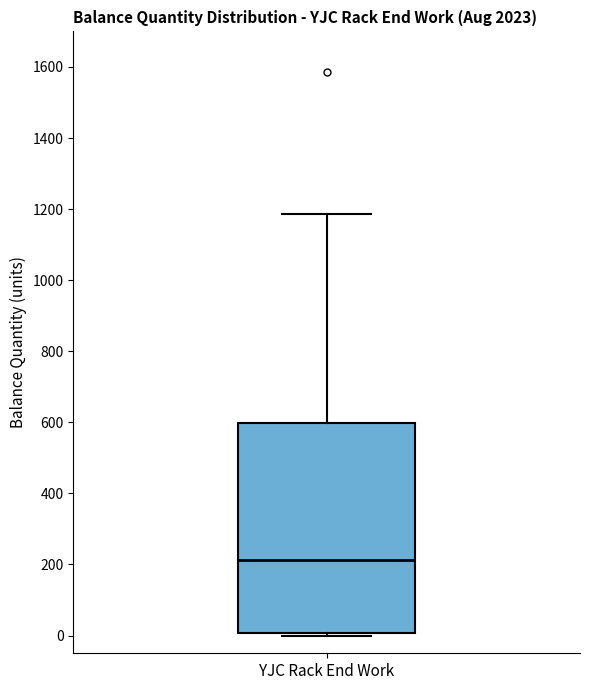

Where does the median line of the box for YJC Rack End Work sit on the y-axis? The values are not printed on the chart, so give them approximately, as read against the axis.

220